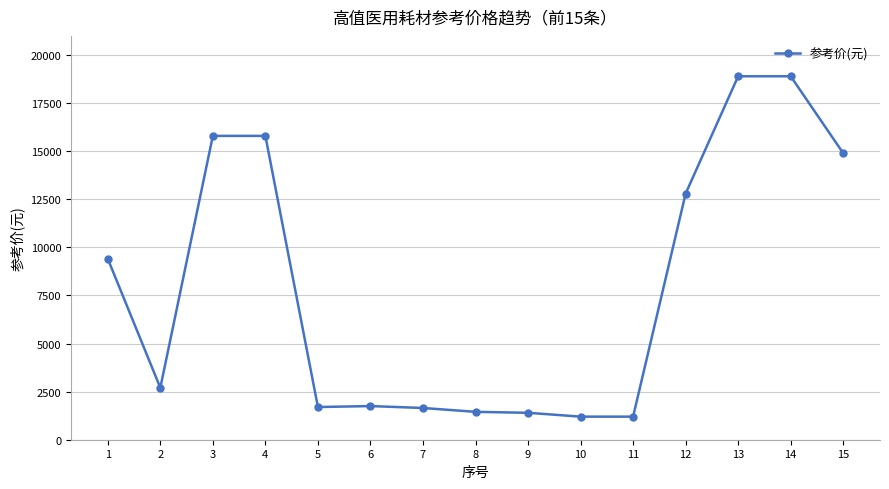

What is the value of the 7th point from the left?

1650